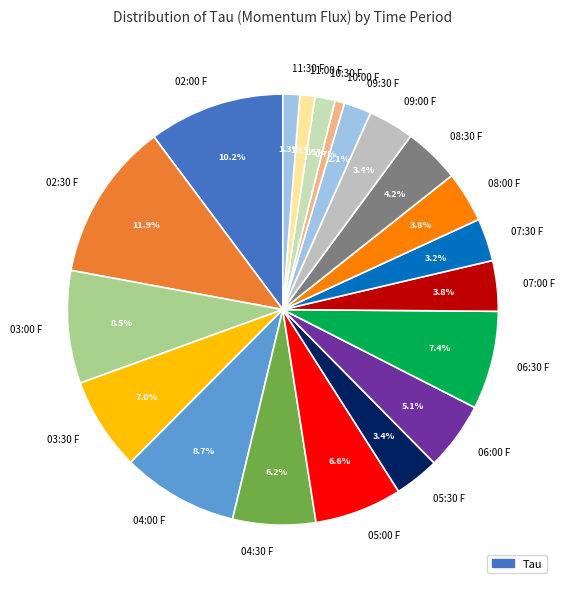

What is the largest slice in the pie chart?

02:30 F